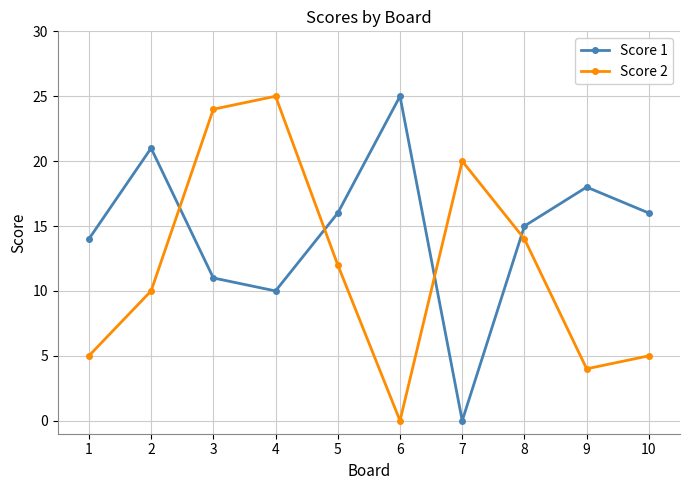

How many data points does each series have?

10